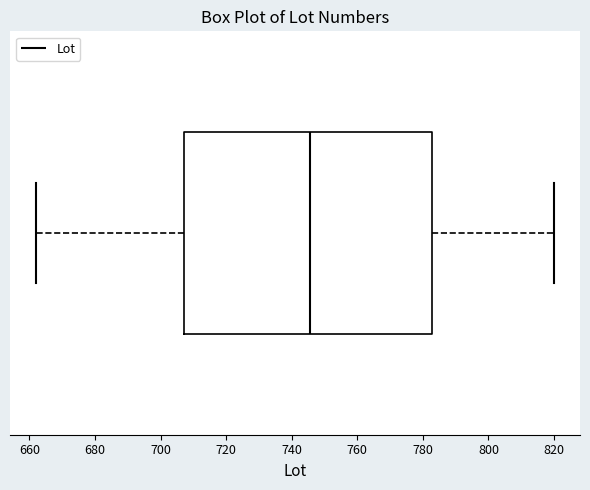

Read this box plot against the x-axis: the position of the median line, the range covered by the box, and the ends of both whiskers. The values are not printed on the chart, so give them approximately, as read against the axis.

median 746, box 708 to 782, whiskers 662 to 820